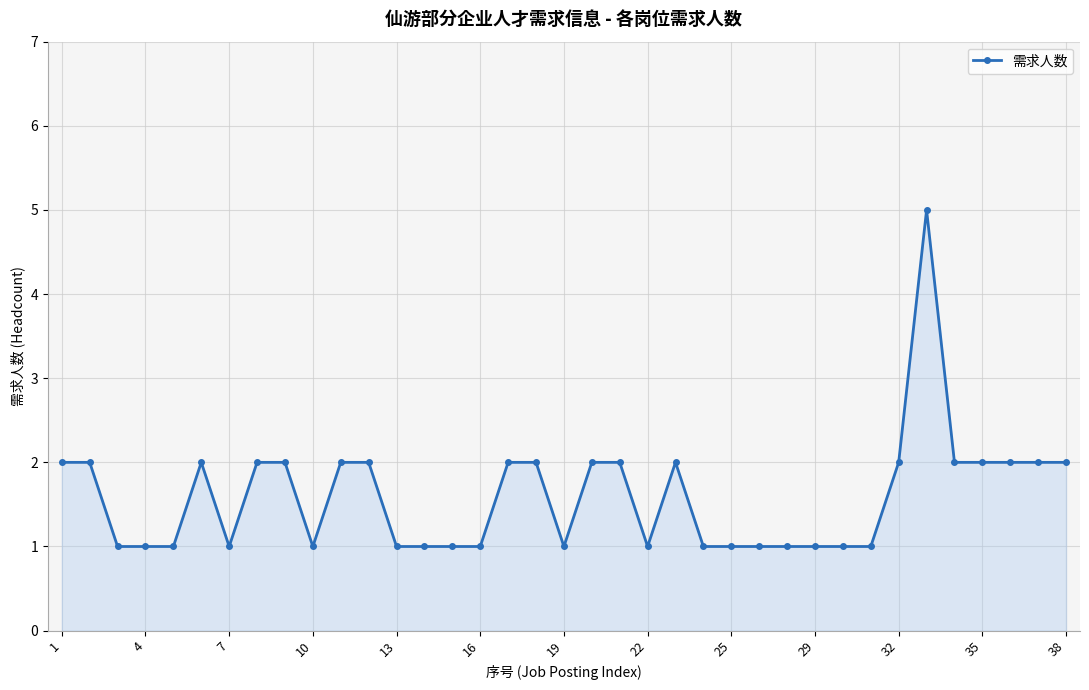

What is the greatest value displayed?

5